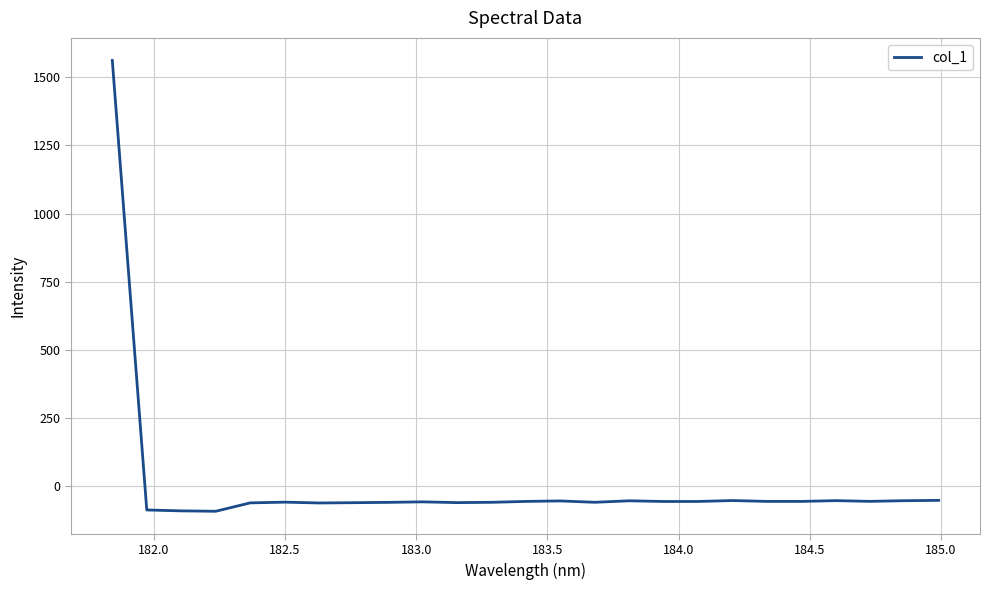

What is the smallest value displayed?

-92.5